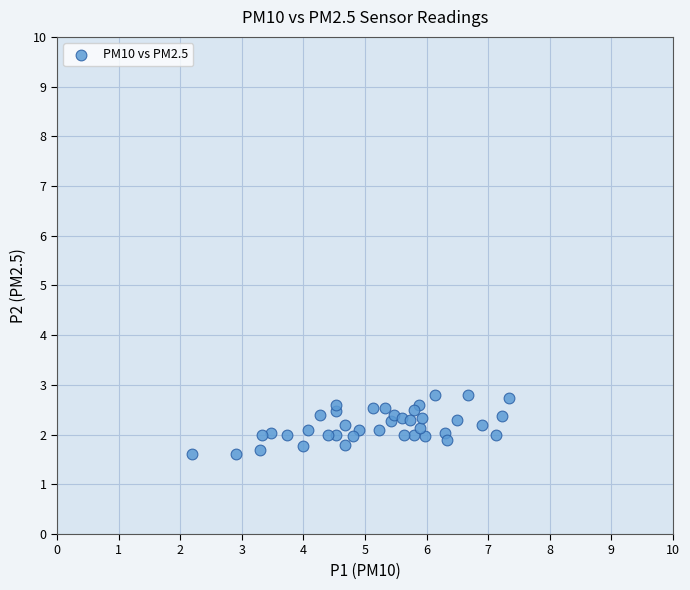

What is the range of Y values (max minus min)?

1.2